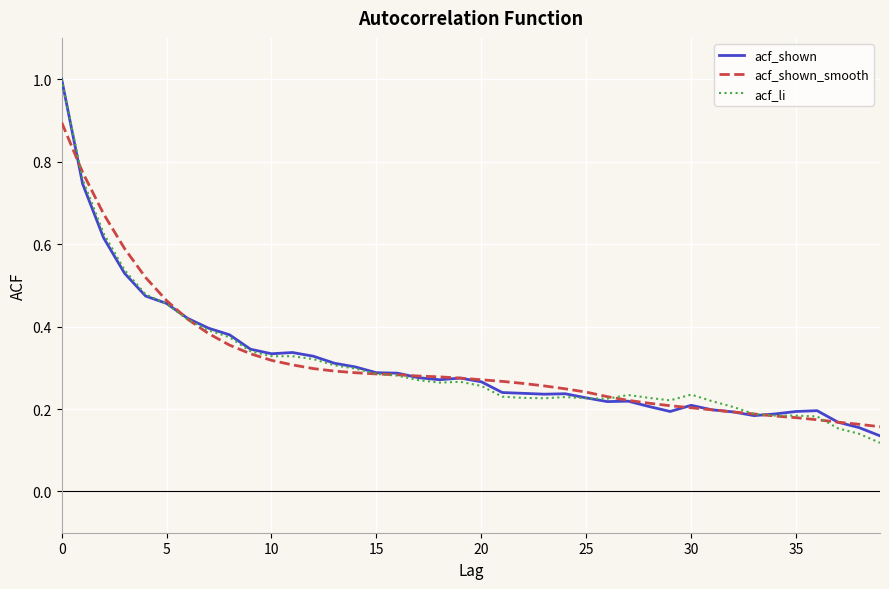

What is the highest value of the acf_shown_smooth series?

0.9